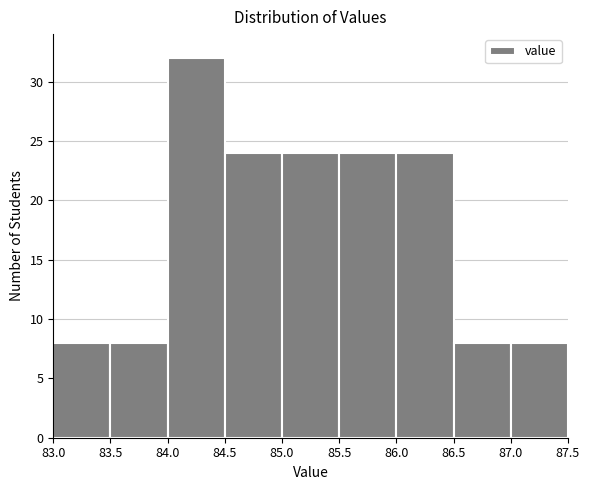

Which range on the x-axis has the tallest bar?

84.0 to 84.5